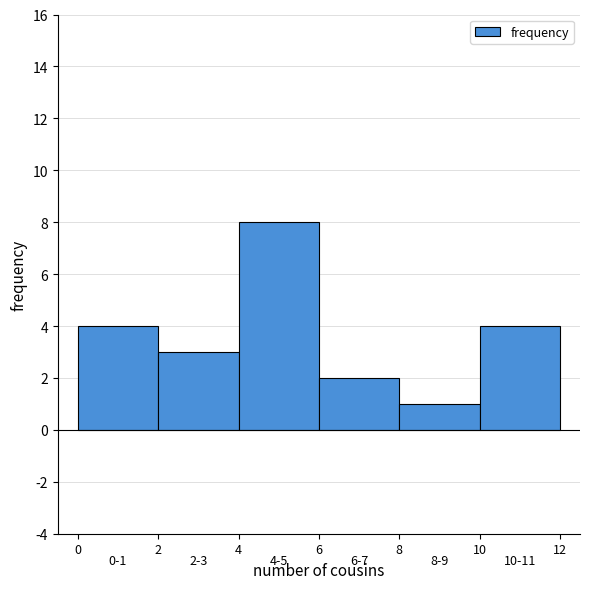

Over which range of the x-axis is the bar tallest?

4 to 6